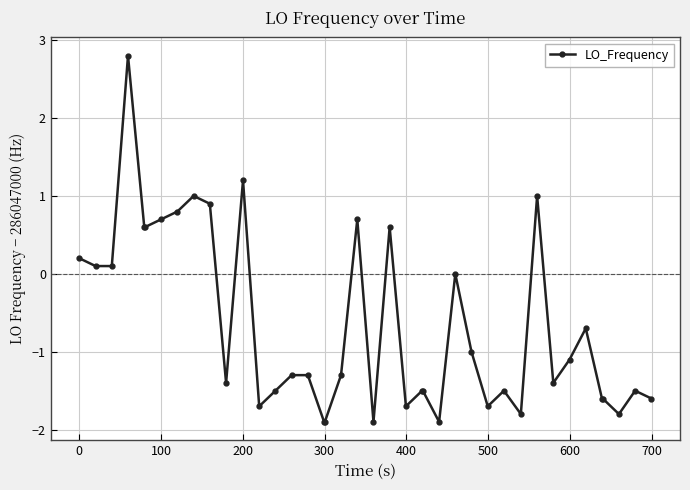

Reading right to left, list all the values displayed in this chart.

-1.6	-1.5	-1.8	-1.6	-1.6	-0.7	-1.1	-1.4	1.0	-1.8	-1.5	-1.7	-1.0	0.0	-1.9	-1.5	-1.5	-1.7	0.6	-1.9	0.7	-1.3	-1.9	-1.9	-1.3	-1.3	-1.5	-1.7	1.2	-1.4	0.9	1.0	0.8	0.7	0.6	0.6	2.8	0.1	0.1	0.2